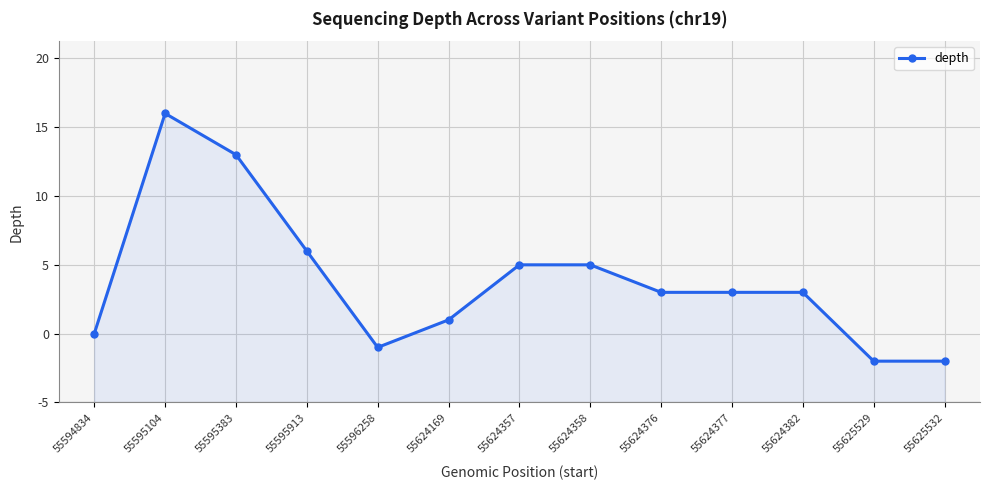

List the labels in order of value, largest first.

55595104, 55595383, 55595913, 55624357, 55624358, 55624376, 55624377, 55624382, 55624169, 55594834, 55596258, 55625529, 55625532